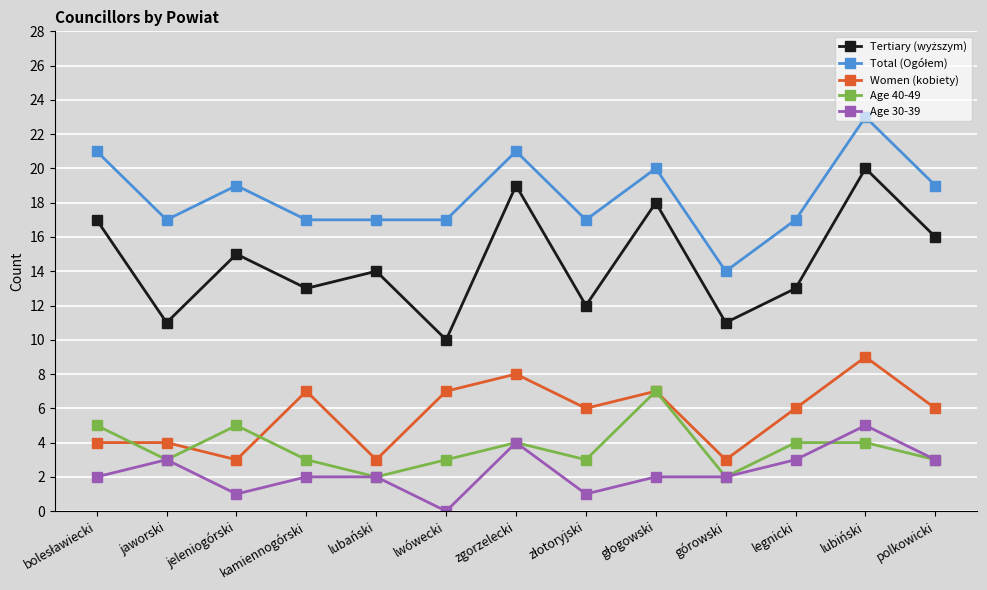

Where is the first local minimum for Age 30-39?

jeleniogórski